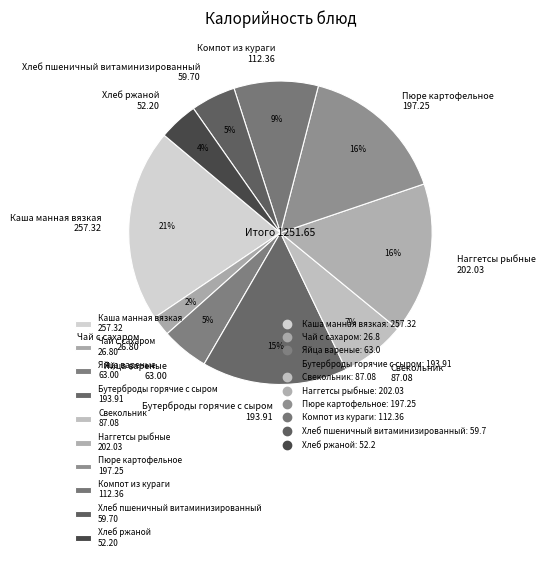

Is the sum of Каша манная вязкая 257.32 and Свекольник 87.08 greater than half?

No